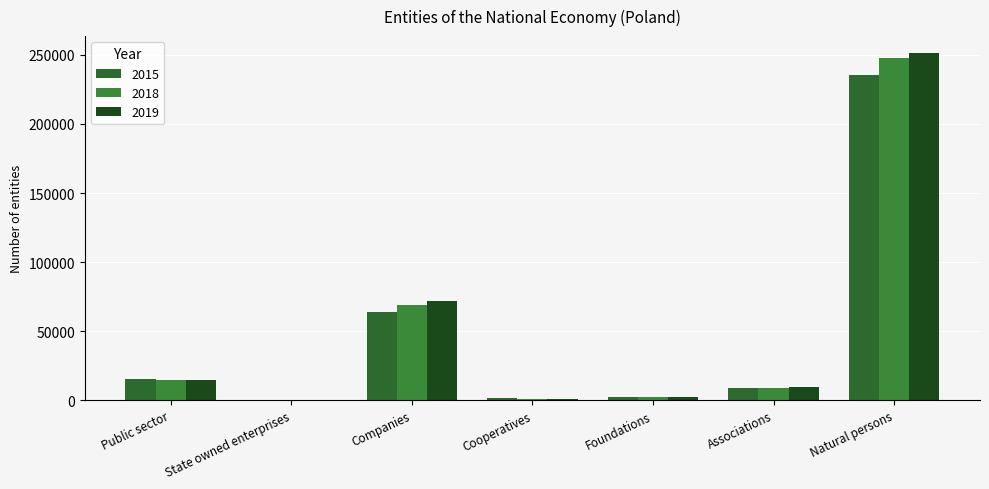

Reading right to left, what are all the values shown in this chart?

2015: Natural persons=235346	Associations=9121	Foundations=2071	Cooperatives=1374	Companies=64113	State owned enterprises=12	Public sector=15603
2018: Natural persons=247484	Associations=9193	Foundations=2536	Cooperatives=836	Companies=68724	State owned enterprises=1	Public sector=14768
2019: Natural persons=251046	Associations=9468	Foundations=2734	Cooperatives=816	Companies=71928	State owned enterprises=1	Public sector=14540